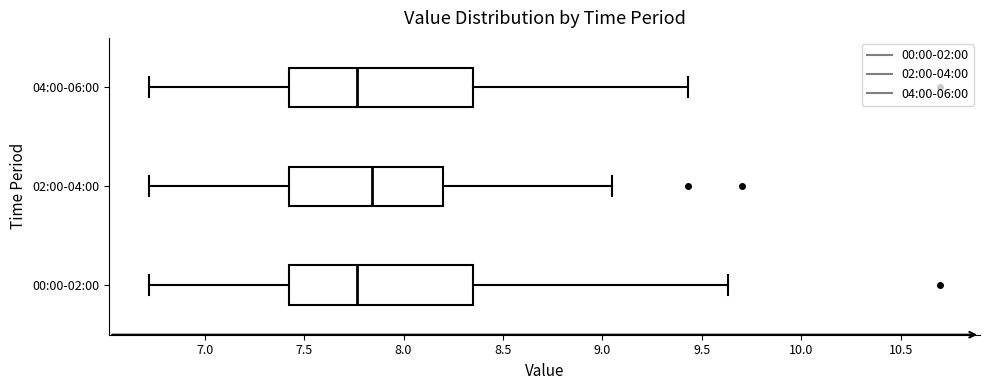

Reading bottom to top, transcribe this box plot: for each box, give where its median line is, the range the box spans, and where its two whiskers end, as read against the x-axis. The values are not printed on the chart, so give them approximately, as read against the axis.

00:00-02:00: median 7.75, box 7.40 to 8.35, whiskers 6.70 to 9.65
02:00-04:00: median 7.85, box 7.40 to 8.20, whiskers 6.70 to 9.05
04:00-06:00: median 7.75, box 7.40 to 8.35, whiskers 6.70 to 9.45